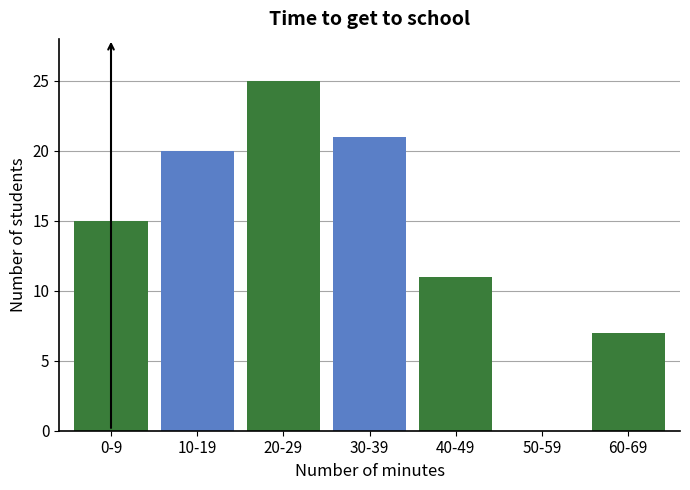

Reading left to right, extract all data points from this chart.

0-9=15	10-19=20	20-29=25	30-39=21	40-49=11	50-59=0	60-69=7